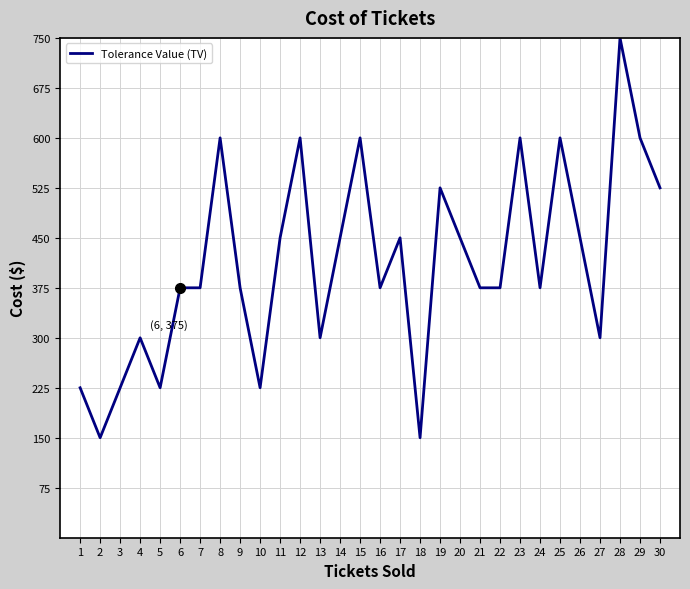

Approximately how many times larger is the value at 11 compared to 8?

0.8